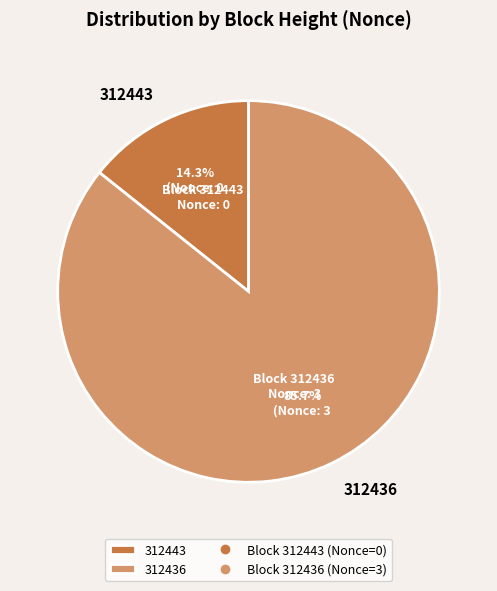

What percentage is the 312436 slice, to the nearest percent?

86%